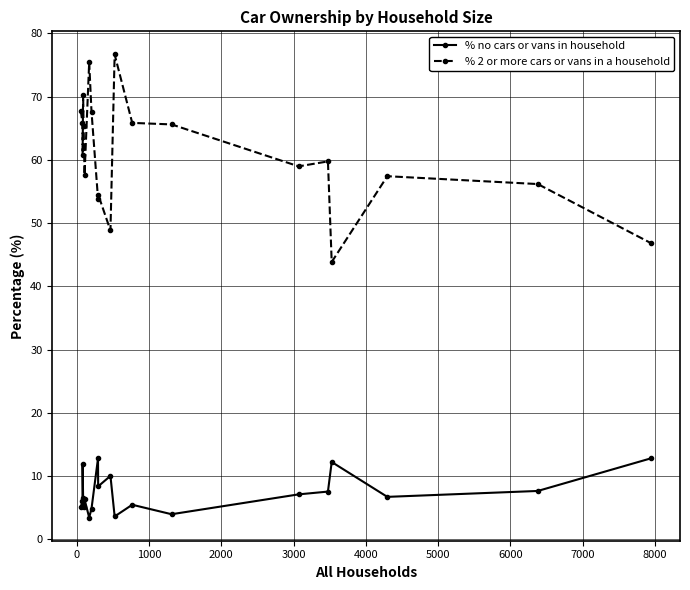

What is the sum of all % 2 or more cars or vans in a household values?

1219.0